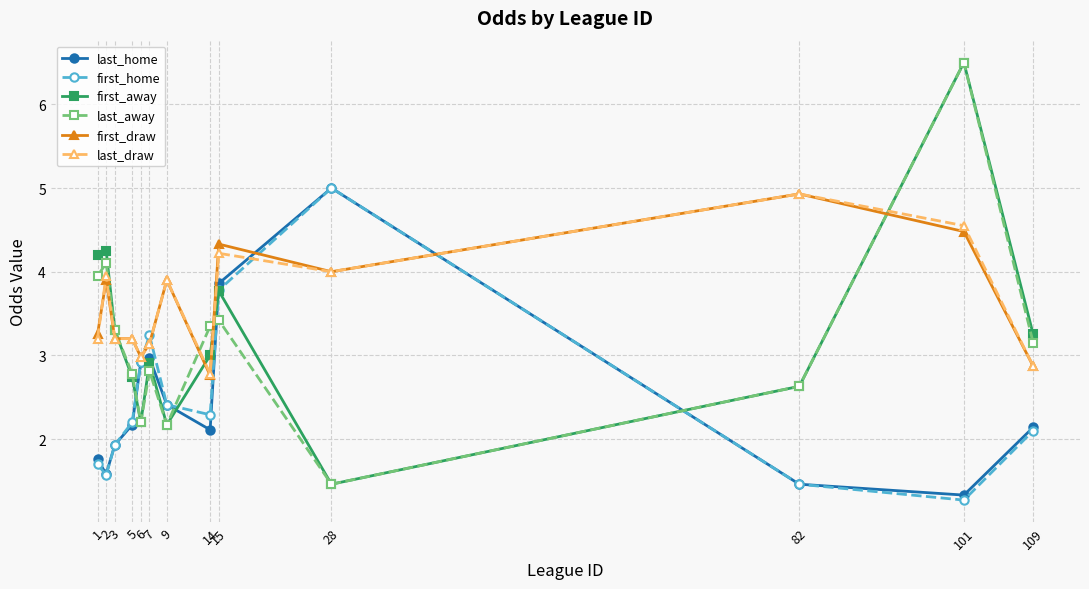

True or false: last_draw and last_away cross at least once.

True